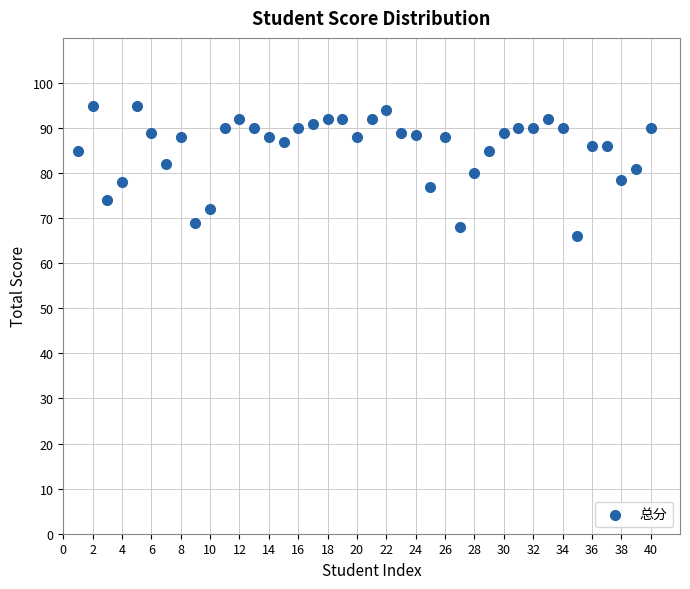

What is the range of X values (max minus min)?

39.0